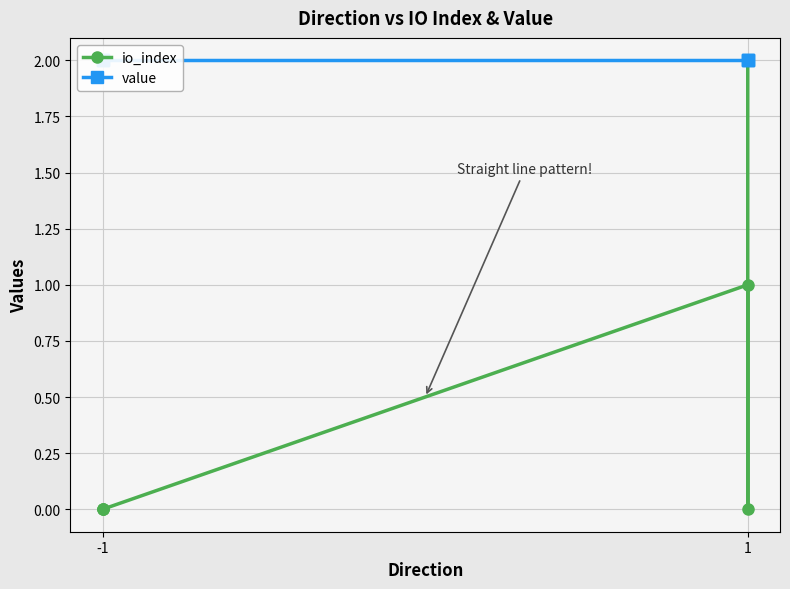

Which series has the largest total across all categories?

value